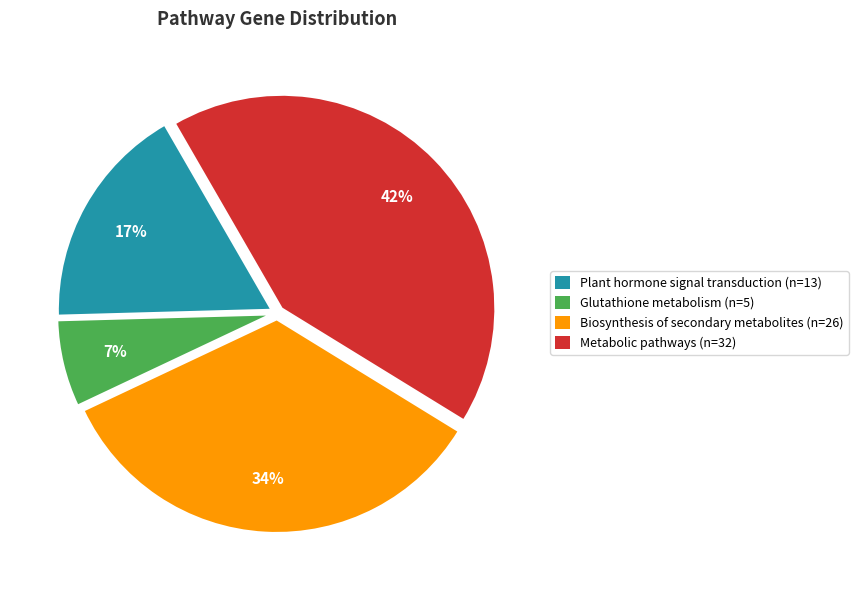

To the nearest percent, what is the combined percentage of Biosynthesis of secondary metabolites (n=26) and Plant hormone signal transduction (n=13)?

51%